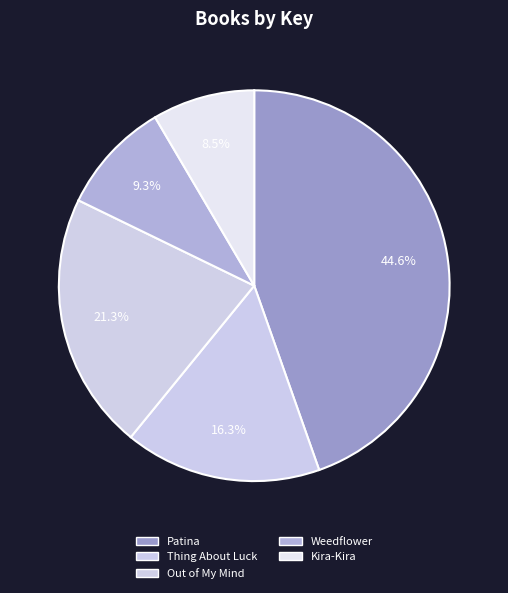

Count the number of slices in the pie.

5